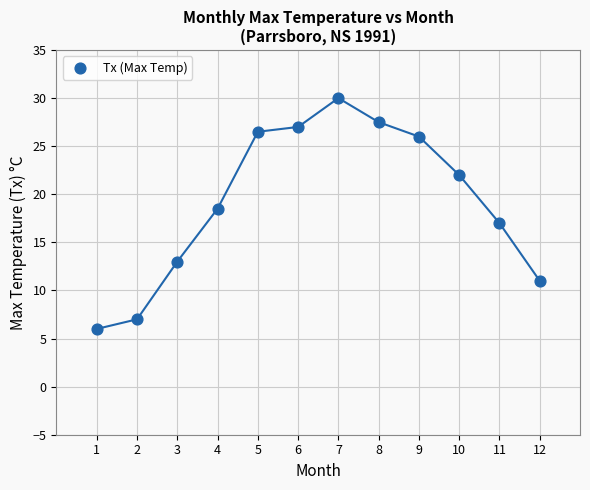

What Y value in the scatter plot is closest to 18?

18.5